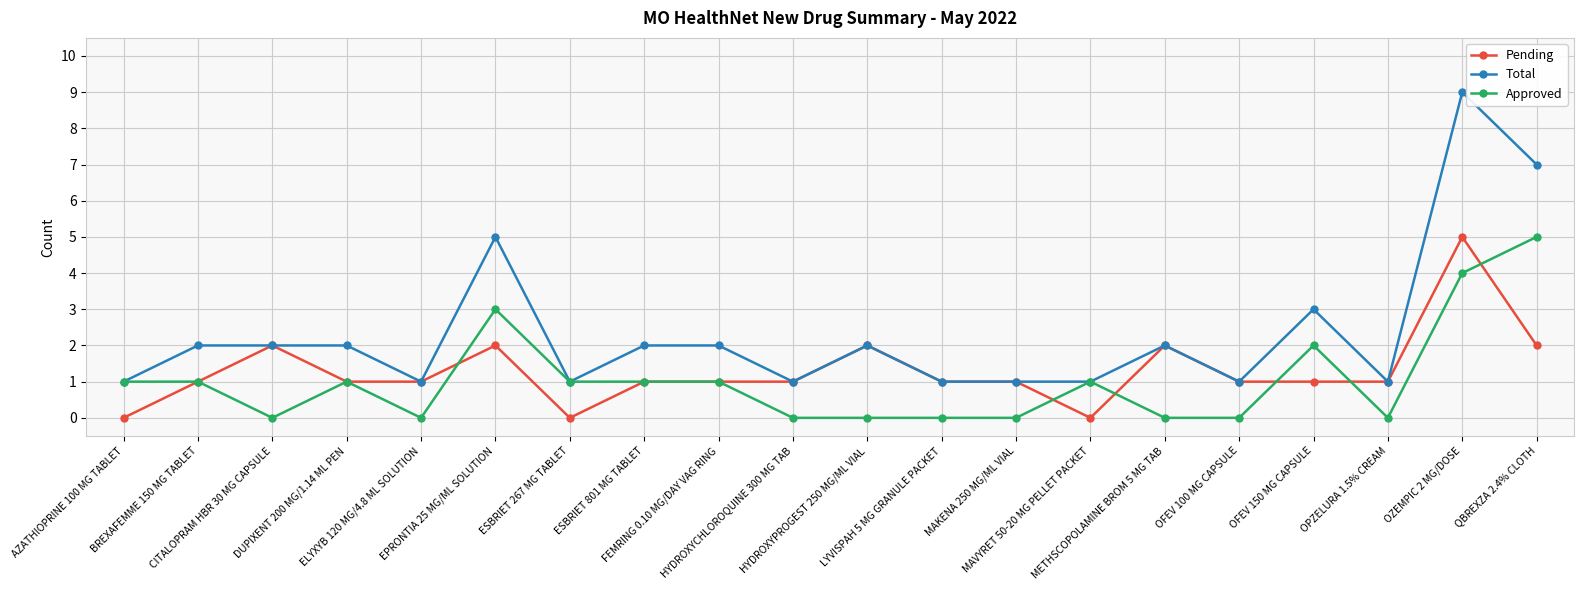

What is the highest value of the Approved series?

5